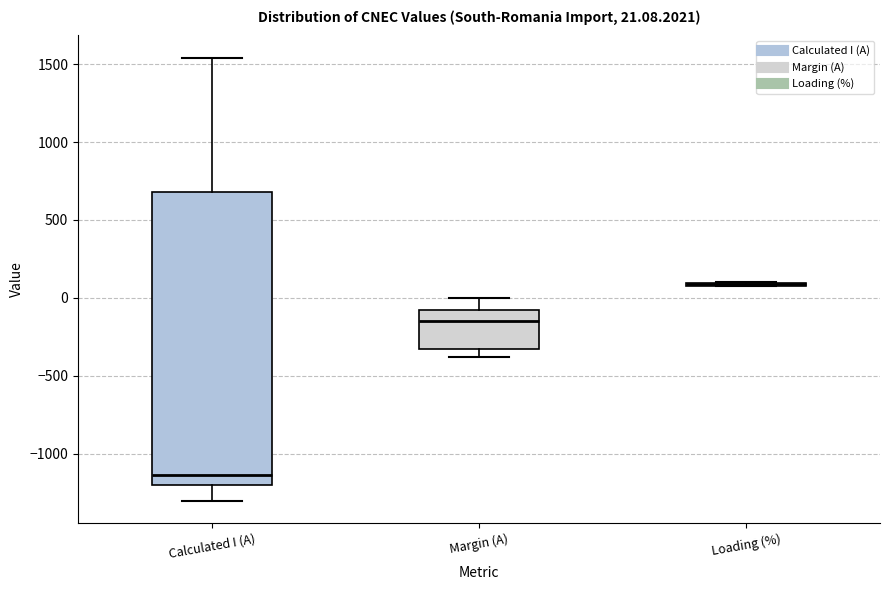

Comparing the boxes themselves (not the whiskers), which one is the tallest?

Calculated I (A)